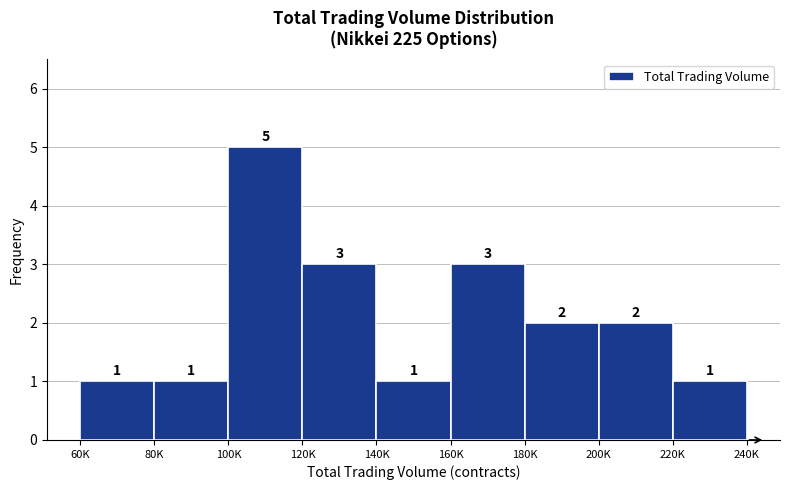

Reading left to right, transcribe all the data shown in this chart.

1	1	5	3	1	3	2	2	1